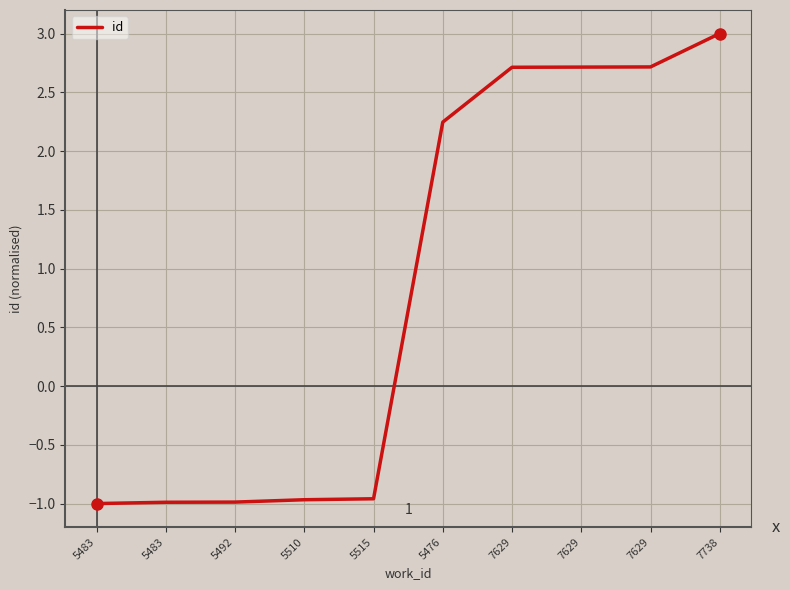

Between 5515 and 5483, which is larger?

5515